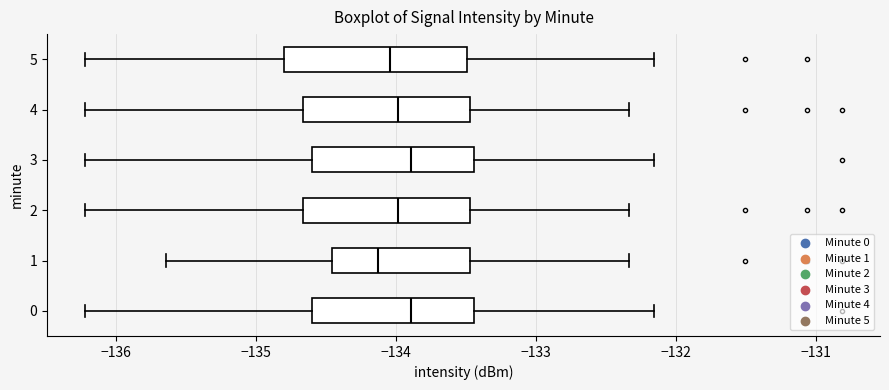

Comparing the boxes themselves (not the whiskers), which one is the widest?

5